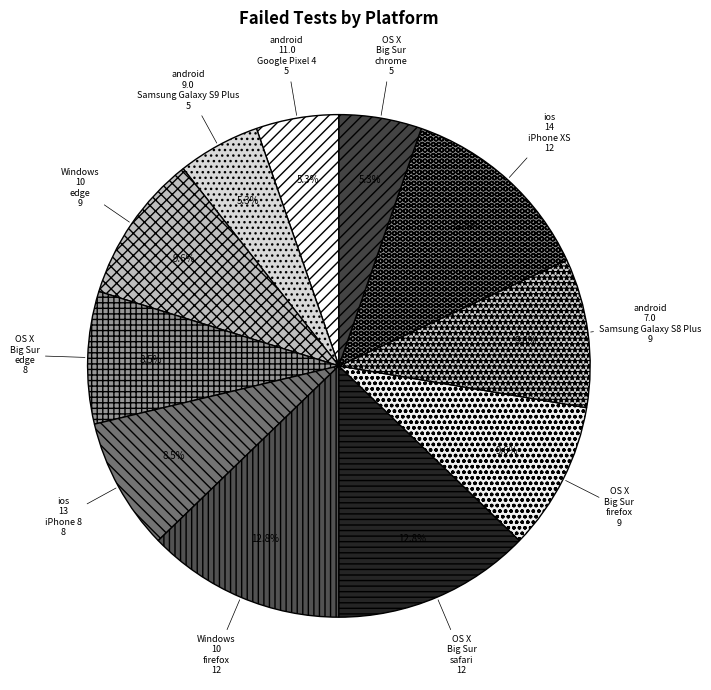

Which has a higher value, OS X Big Sur firefox or OS X Big Sur edge?

OS X Big Sur firefox